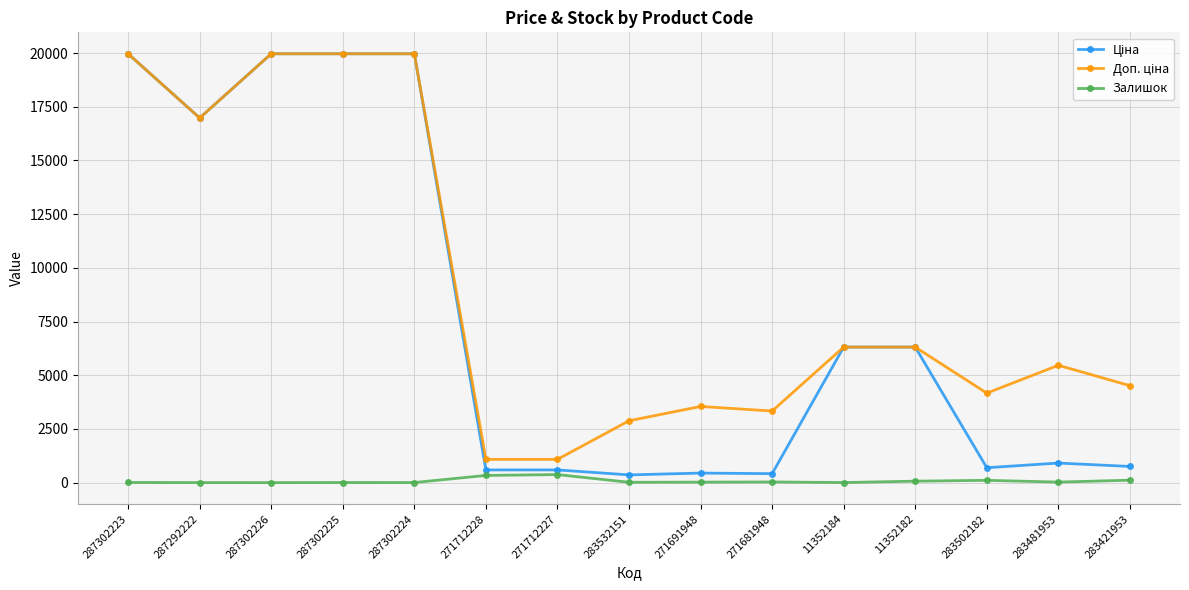

What is the greatest value displayed?

19964.2